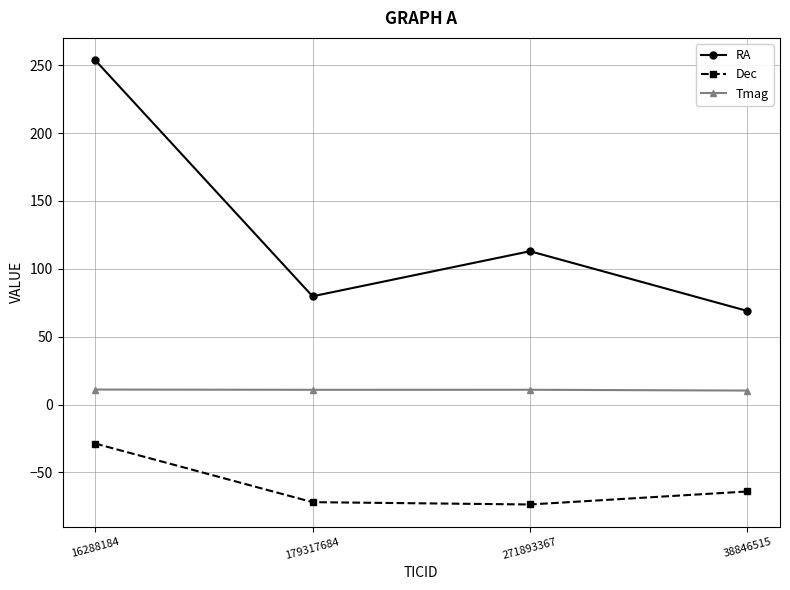

True or false: RA has more than 1 points higher than both neighbors.

False